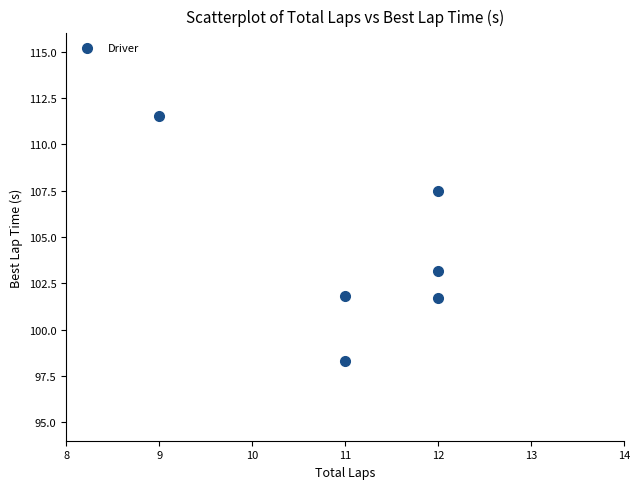

What is the range of X values (max minus min)?

3.0